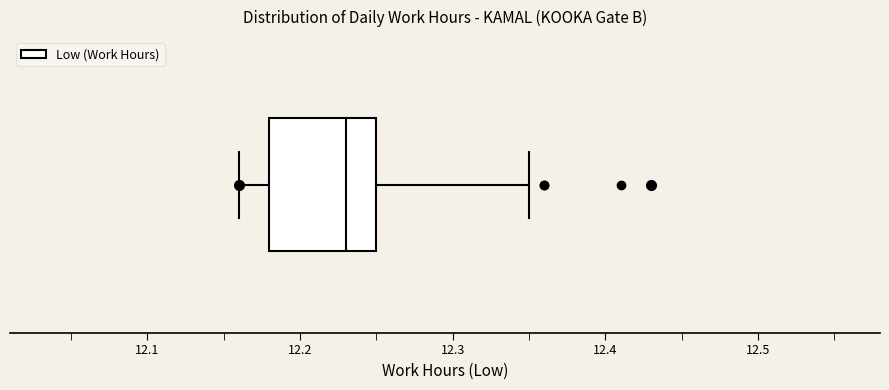

Transcribe this box plot: give where the median line is, the range the box spans, and where the two whiskers end, as read against the x-axis. The values are not printed on the chart, so give them approximately, as read against the axis.

median 12.23, box 12.18 to 12.25, whiskers 12.16 to 12.35